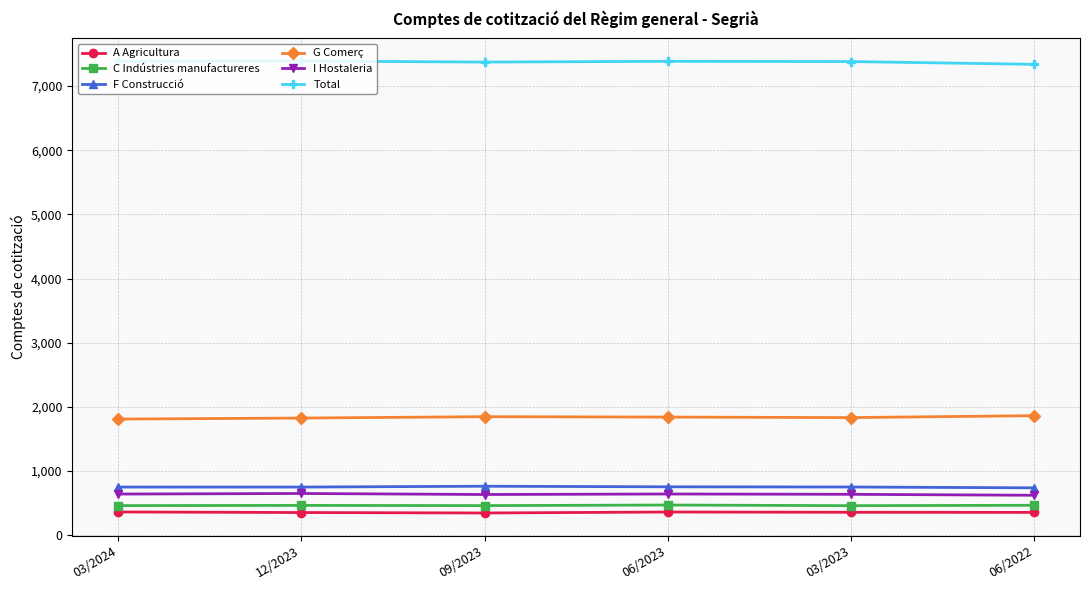

At 06/2023, list the series in order from largest to smallest.

Total, G Comerç, F Construcció, I Hostaleria, C Indústries manufactureres, A Agricultura